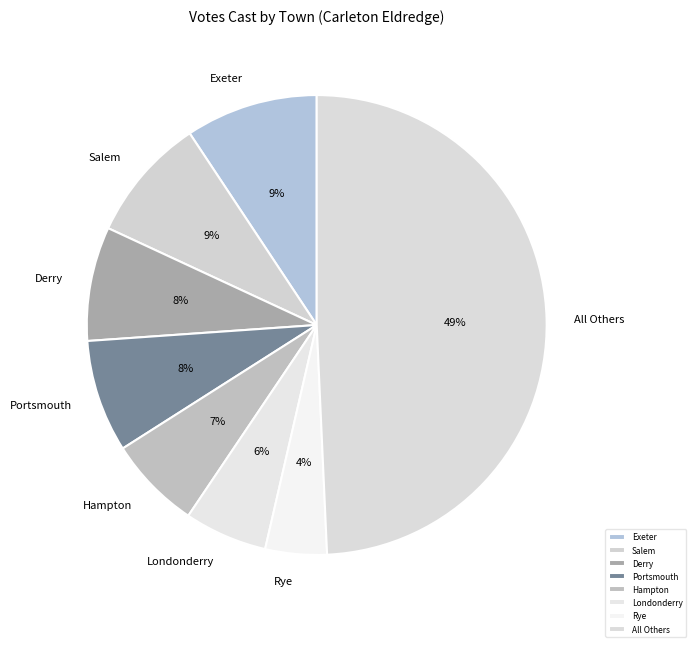

The Portsmouth slice represents 8% of the pie. True or false?

True